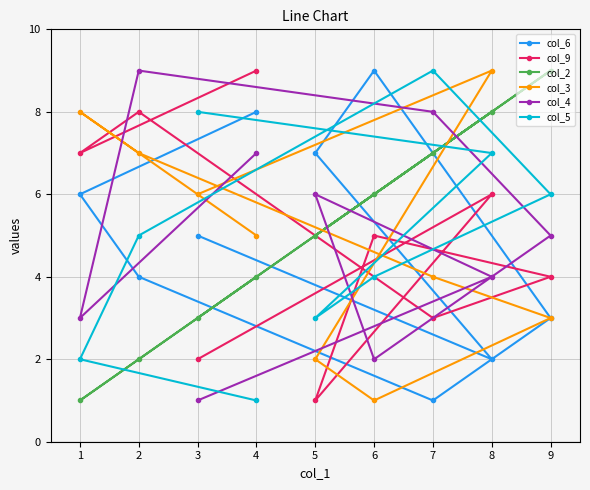

Reading left to right, list all the values displayed in this chart.

col_6: 1=6	2=4	3=5	4=8	5=7	6=9	7=1	8=2	9=3
col_9: 1=7	2=8	3=2	4=9	5=1	6=5	7=3	8=6	9=4
col_2: 1=1	2=2	3=3	4=4	5=5	6=6	7=7	8=8	9=9
col_3: 1=8	2=7	3=6	4=5	5=2	6=1	7=4	8=9	9=3
col_4: 1=3	2=9	3=1	4=7	5=6	6=2	7=8	8=4	9=5
col_5: 1=2	2=5	3=8	4=1	5=3	6=4	7=9	8=7	9=6